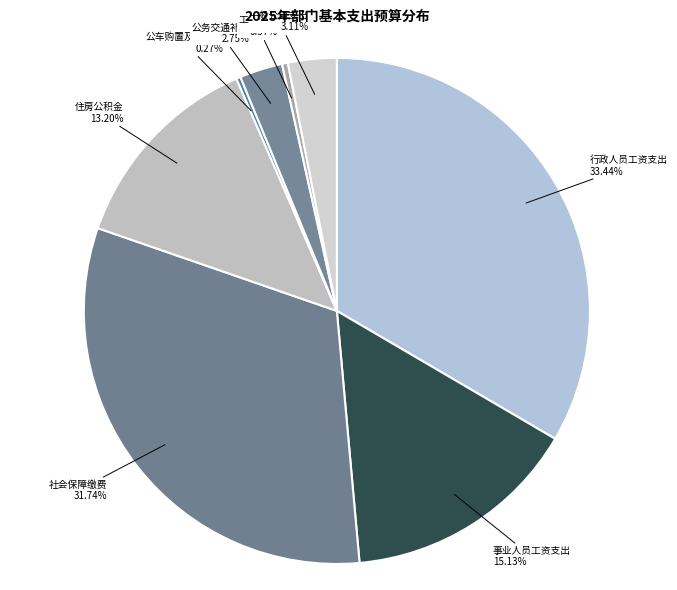

To the nearest percent, what is the difference between the largest and smallest slice percentages?

33%